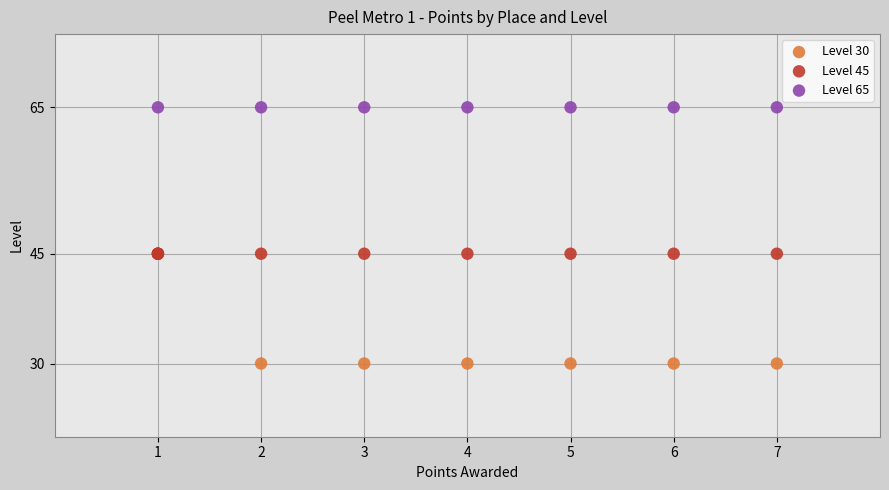

Which series contains the lowest Y value?

Level 30